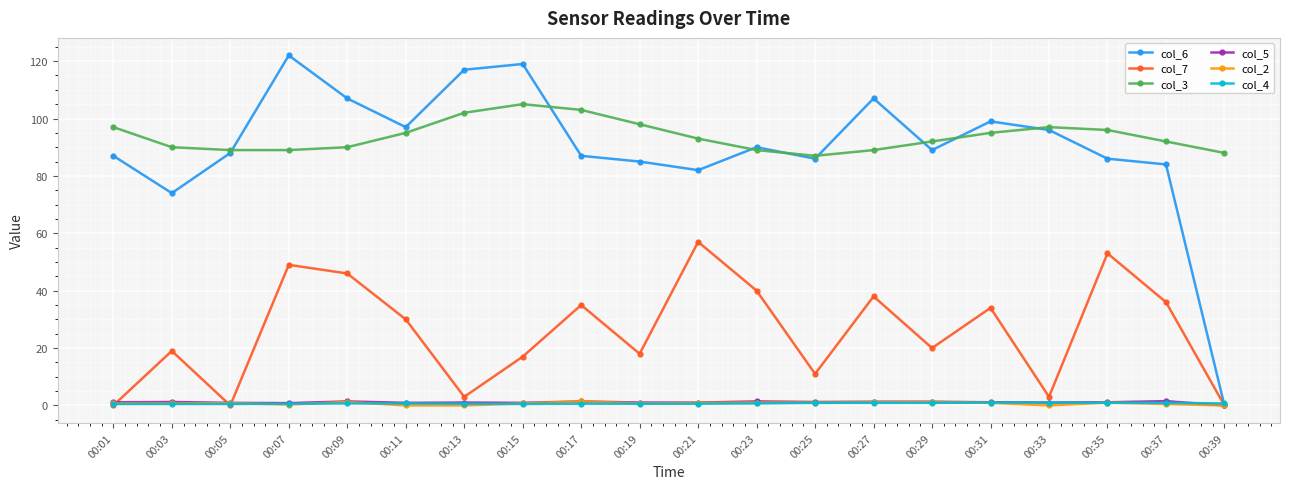

Which category has the highest value in the col_7 series?

00:21